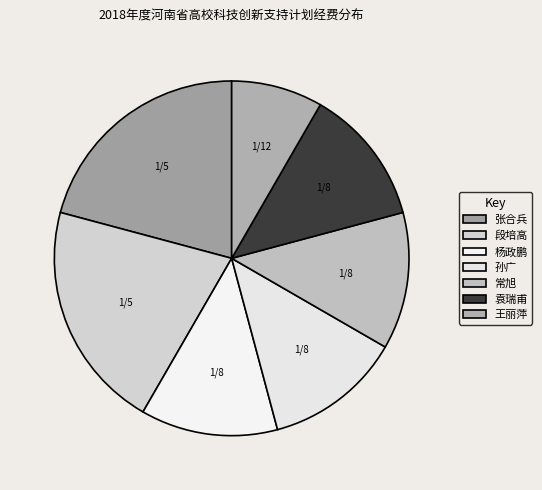

How many slices are in this pie chart?

7